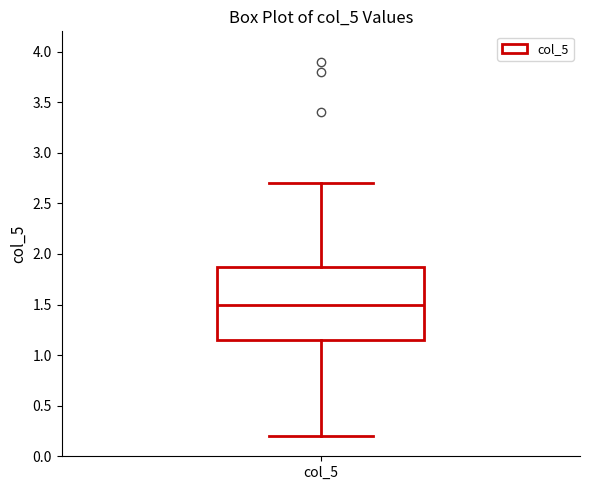

Where is the upper edge of the box for col_5 on the y-axis? The values are not printed on the chart, so give them approximately, as read against the axis.

1.90